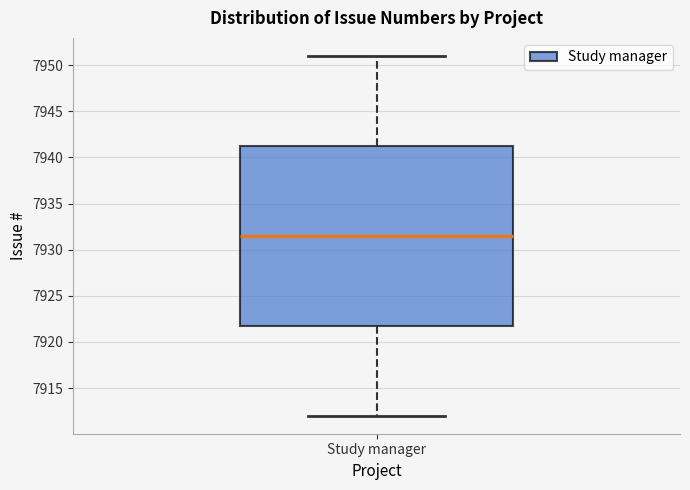

Where does the lower whisker of the box for Study manager end on the y-axis? The values are not printed on the chart, so give them approximately, as read against the axis.

7912.0